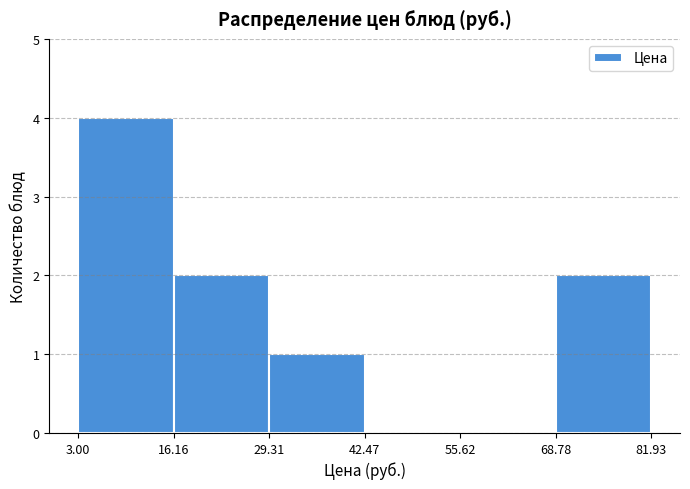

Reading left to right, list every bar in this chart as the range it spans on the x-axis followed by its height. The values are not printed on the chart, so give them approximately, as read against the axis.

3.00 to 16.16: 4
16.16 to 29.31: 2
29.31 to 42.47: 1
42.47 to 55.62: 0
55.62 to 68.78: 0
68.78 to 81.93: 2